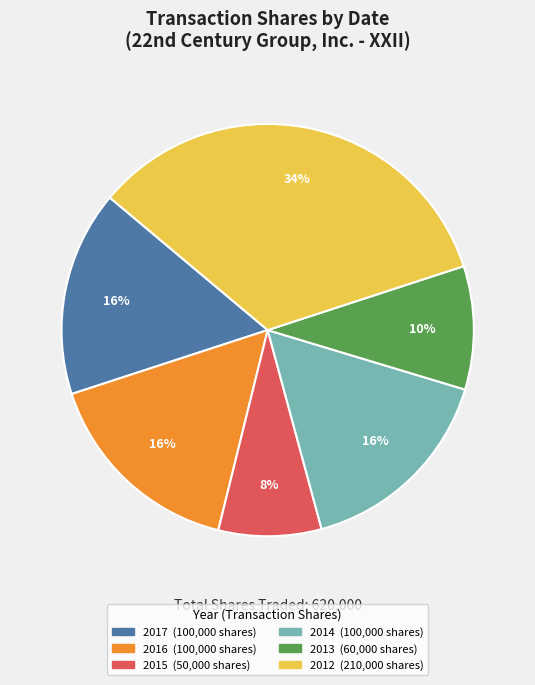

To the nearest percent, what is the average slice percentage?

17%